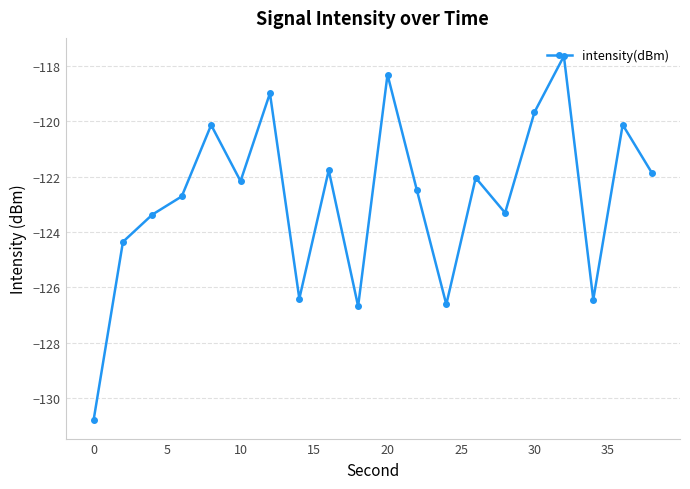

What is the sum of all values?

-2455.8